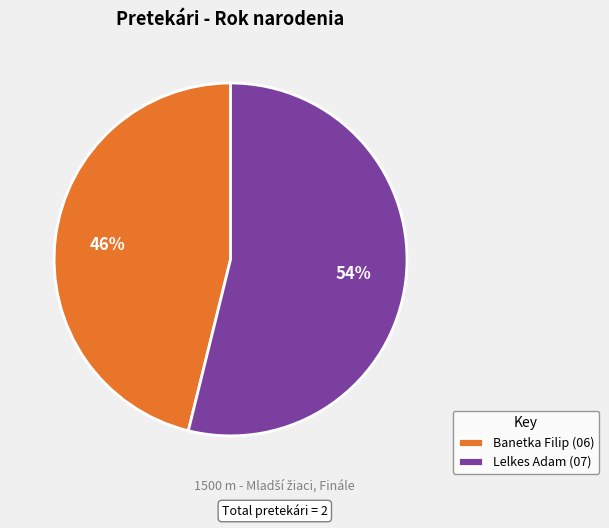

Is the sum of Lelkes Adam (07) and Banetka Filip (06) greater than half?

Yes